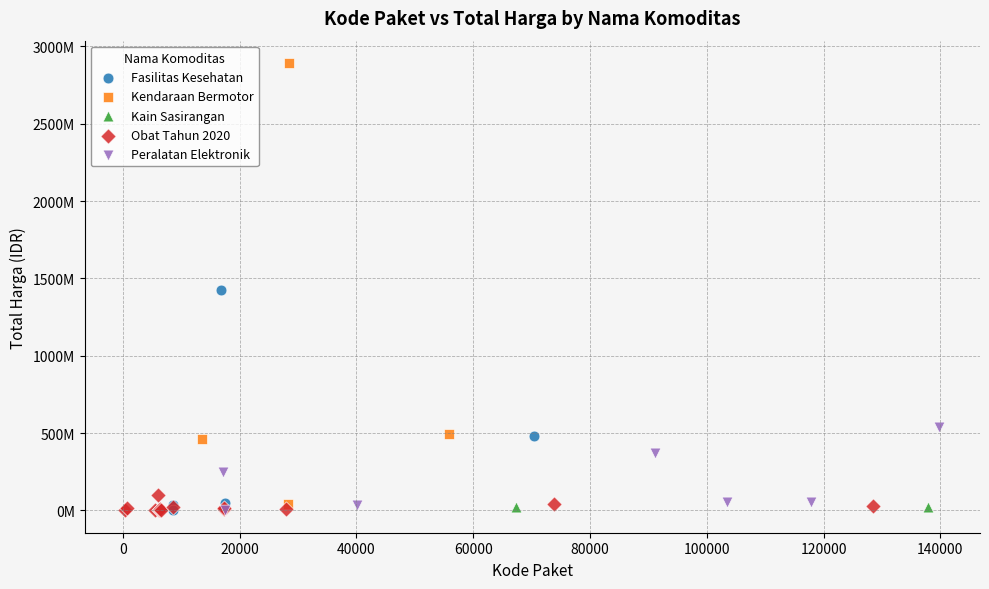

What are all the series names shown in the legend?

Fasilitas Kesehatan, Kendaraan Bermotor, Kain Sasirangan, Obat Tahun 2020, Peralatan Elektronik